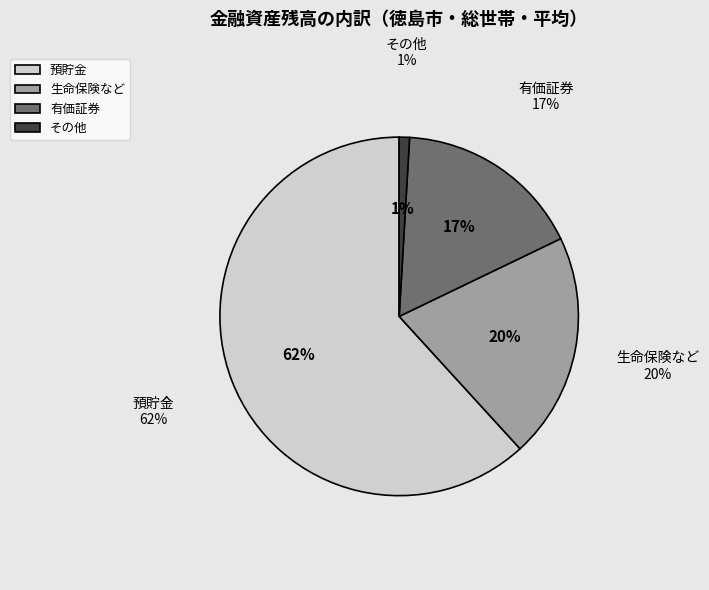

Which category has the smallest portion of the pie?

その他